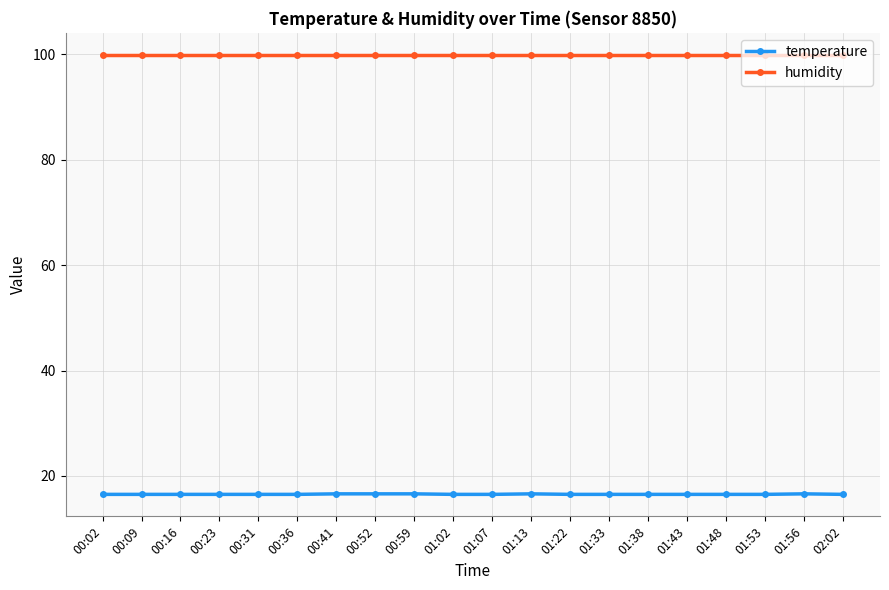

What is the label of the 11th point from the right?

01:02